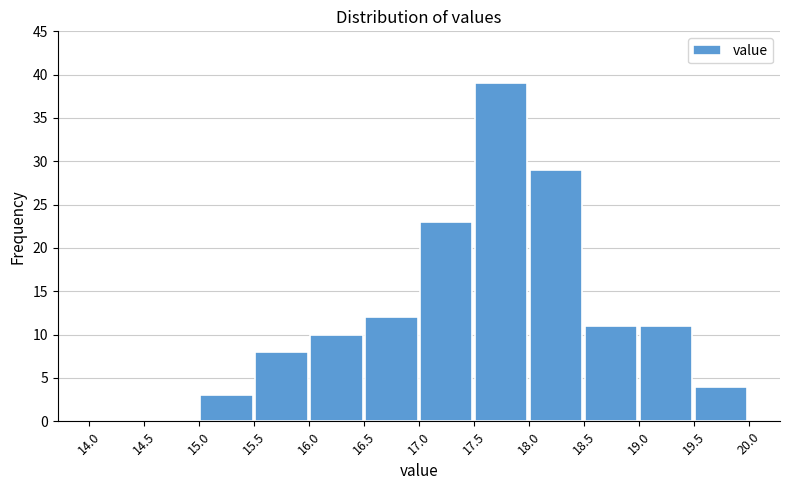

Reading left to right, list every bar in this chart as the range it spans on the x-axis followed by its height. The values are not printed on the chart, so give them approximately, as read against the axis.

14.0 to 14.5: 0
14.5 to 15.0: 0
15.0 to 15.5: 3
15.5 to 16.0: 8
16.0 to 16.5: 10
16.5 to 17.0: 12
17.0 to 17.5: 23
17.5 to 18.0: 39
18.0 to 18.5: 29
18.5 to 19.0: 11
19.0 to 19.5: 11
19.5 to 20.0: 4